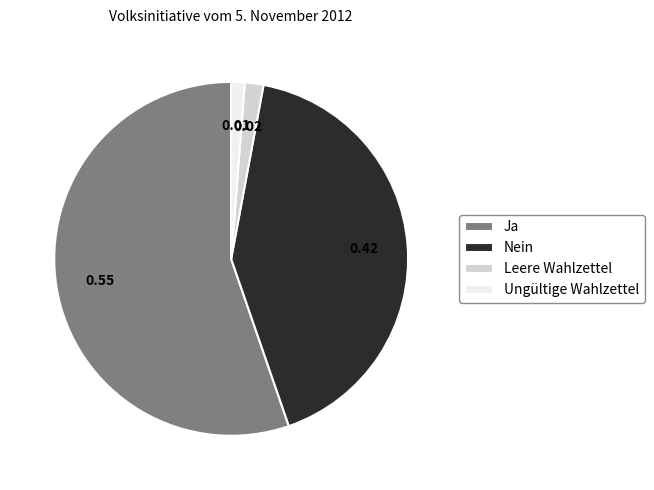

Which has a higher value, Leere Wahlzettel or Nein?

Nein